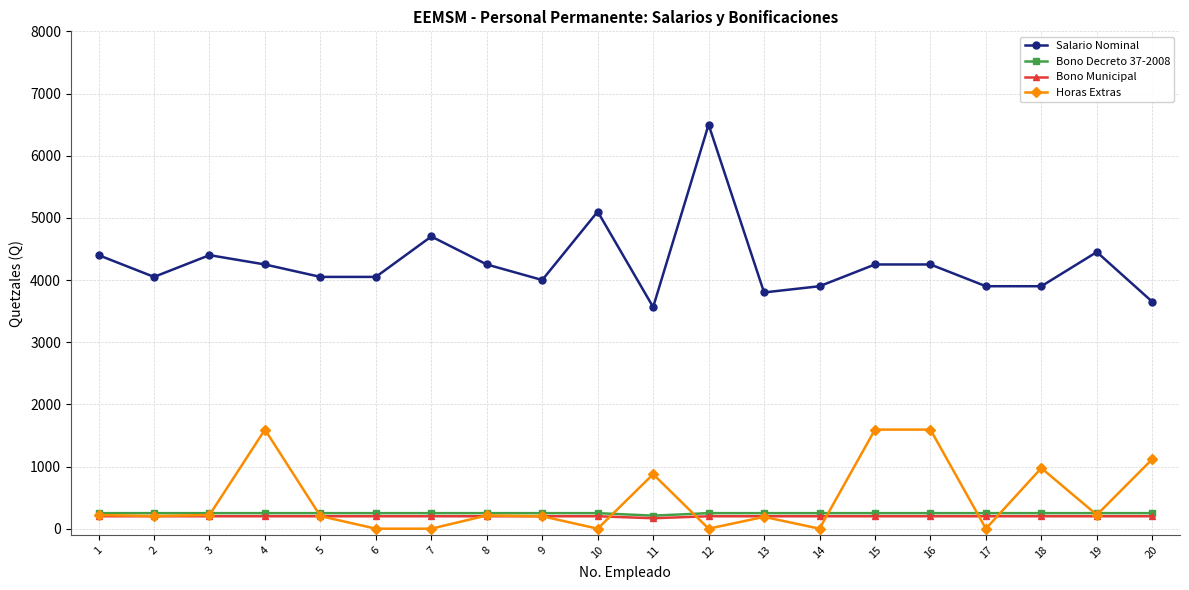

What are all the series names shown in the legend?

Salario Nominal, Bono Decreto 37-2008, Bono Municipal, Horas Extras